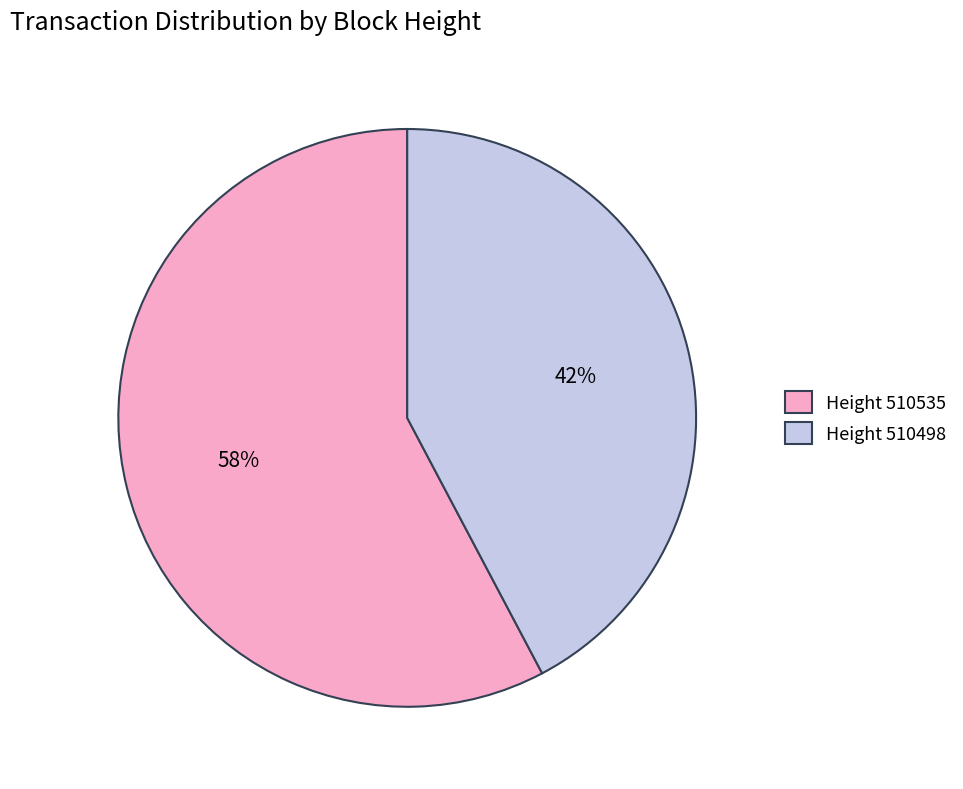

How many segments does this pie chart have?

2